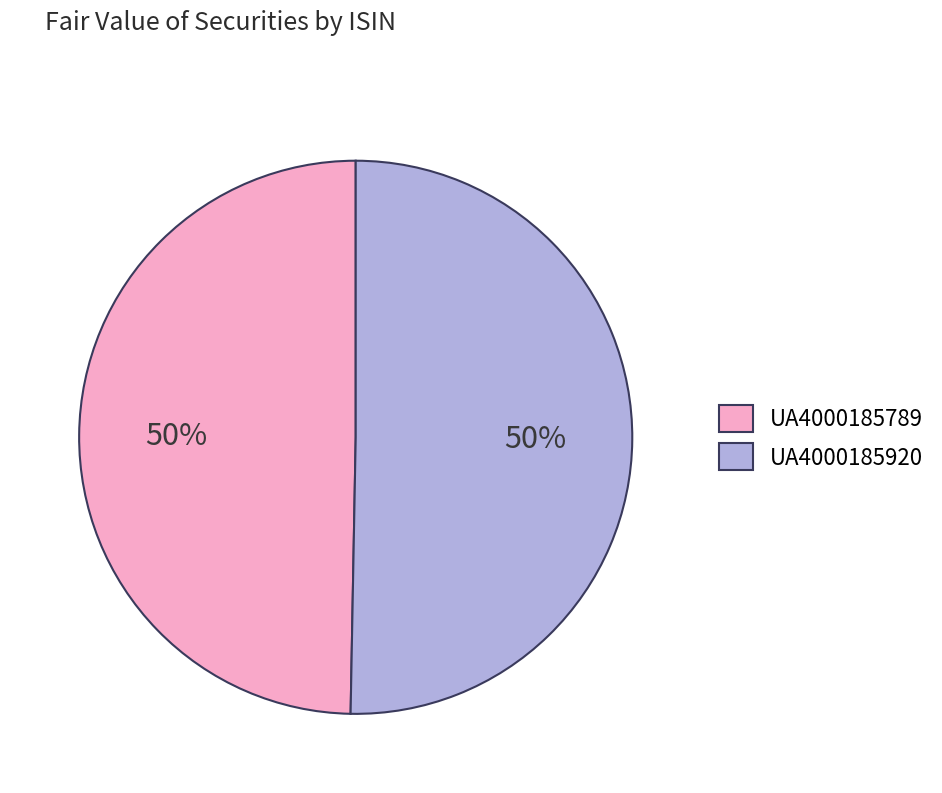

To the nearest percent, what percentage of the pie is UA4000185789?

50%